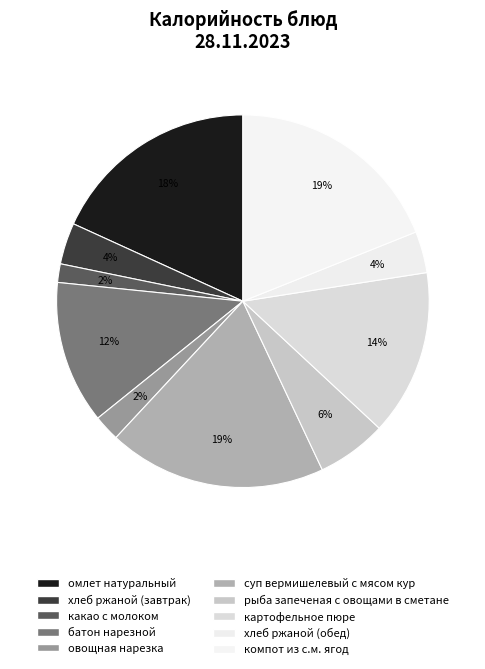

Rank the categories by value from lowest to highest.

какао с молоком, овощная нарезка, хлеб ржаной (завтрак), хлеб ржаной (обед), рыба запеченая с овощами в сметане, батон нарезной, картофельное пюре, омлет натуральный, суп вермишелевый с мясом кур, компот из с.м. ягод